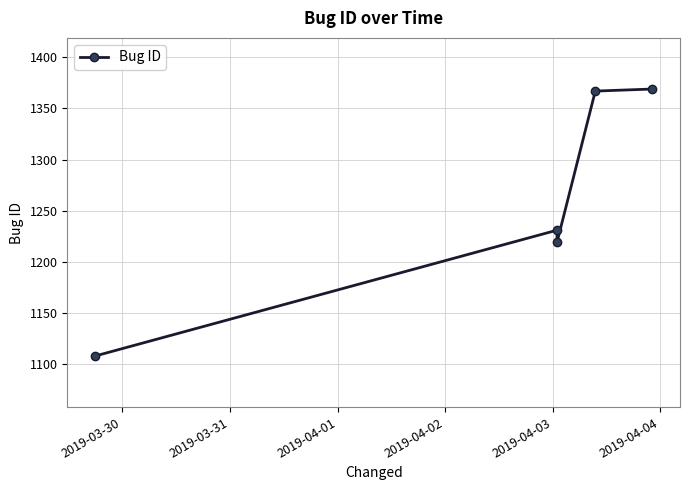

Reading left to right, list all the values displayed in this chart.

1108	1231	1219	1367	1369